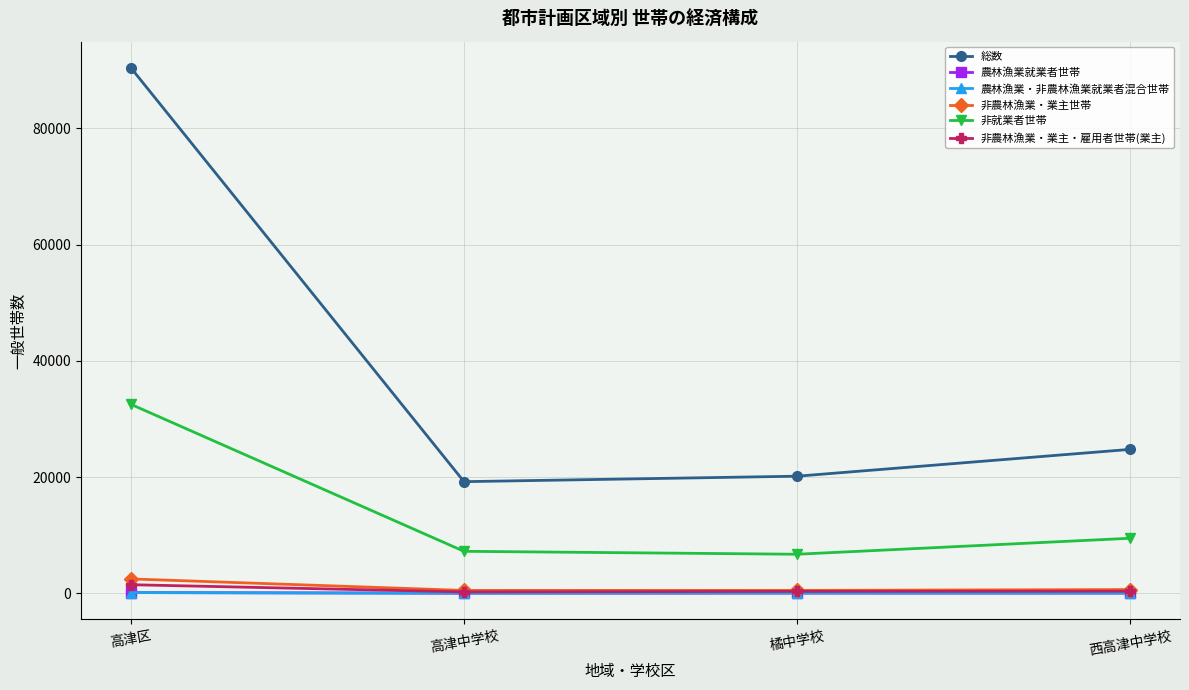

What is the value of the 非農林漁業・業主・雇用者世帯(業主) point at the 1st from the left?

1476